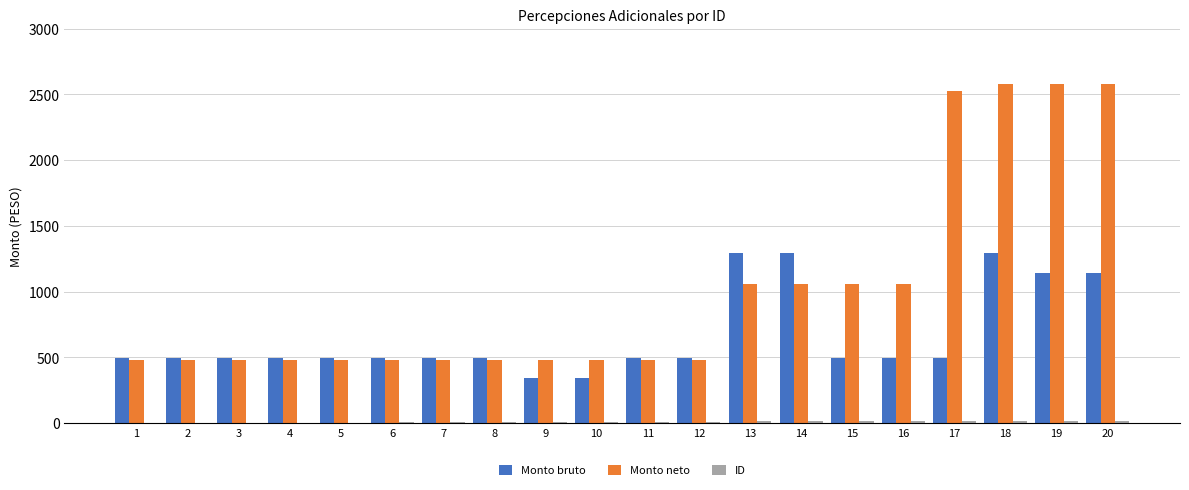

The value of Monto neto at 13 is 1054.6. True or false?

True